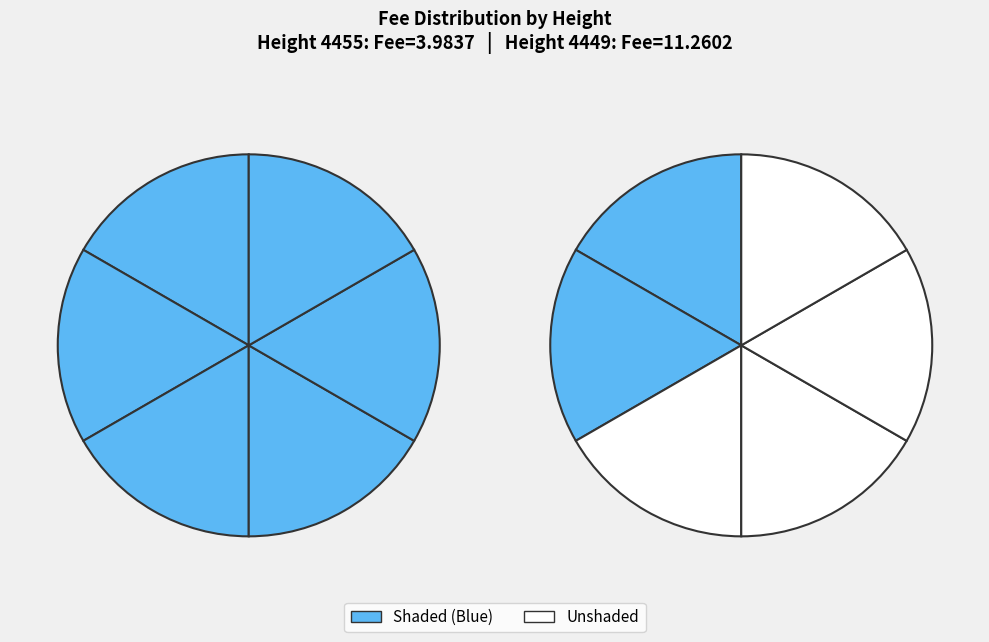

Does any single category account for the majority?

Yes